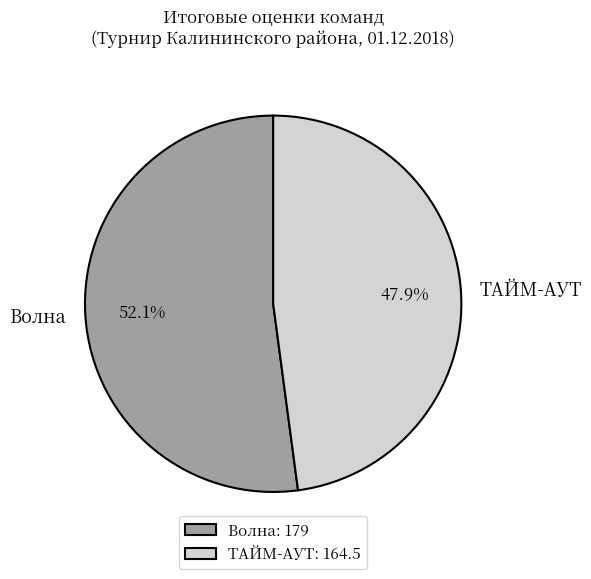

The Волна slice represents 44% of the pie. True or false?

False